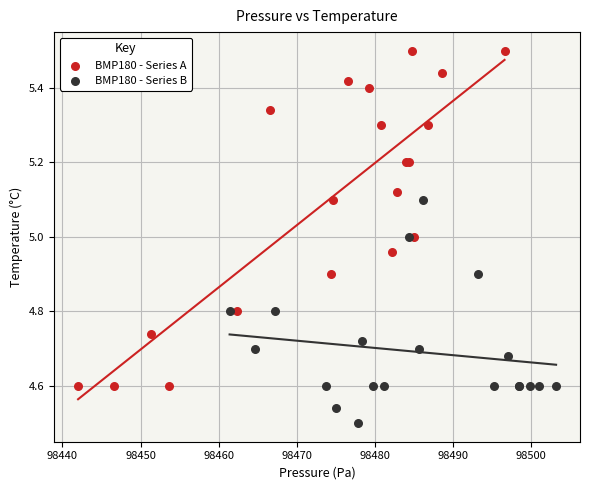

Which series has the largest Y range (max minus min)?

BMP180 - Series A